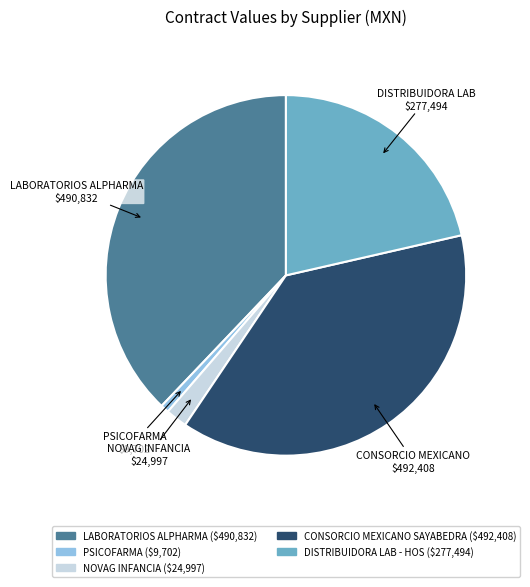

Which category has the smallest portion of the pie?

PSICOFARMA